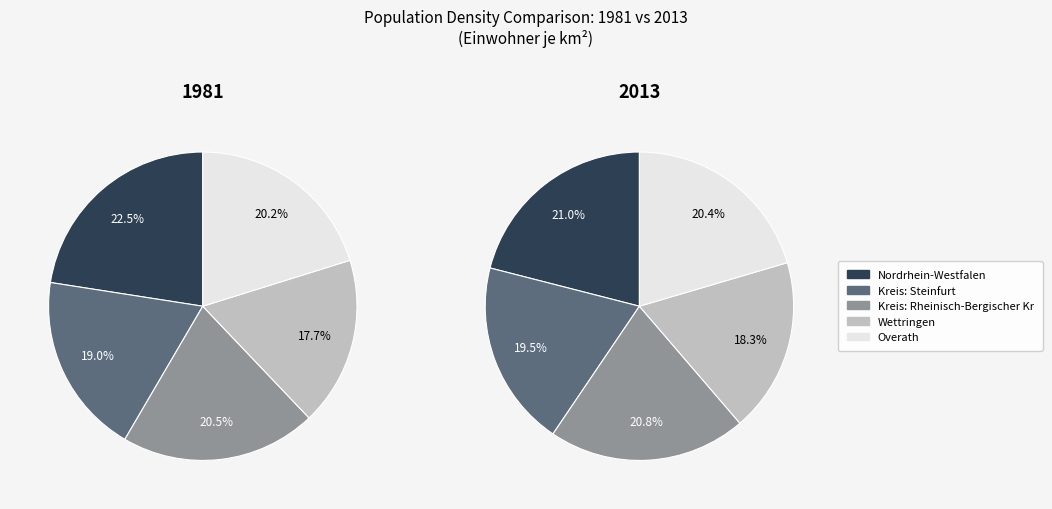

Is there any slice that represents more than half of the pie?

No